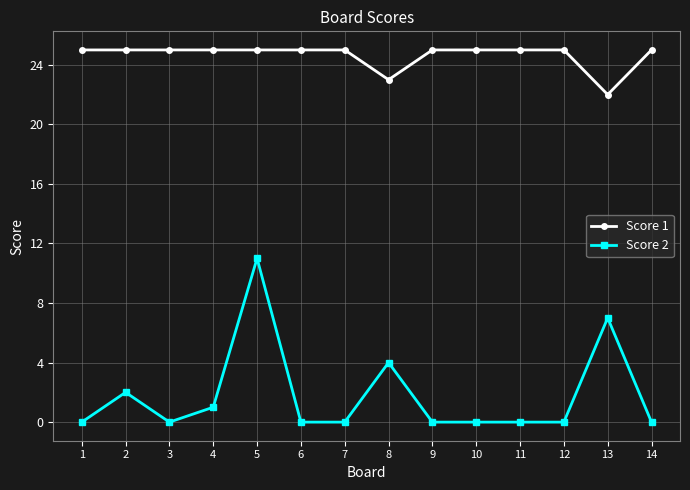

What is the average value of the Score 2 series?

2